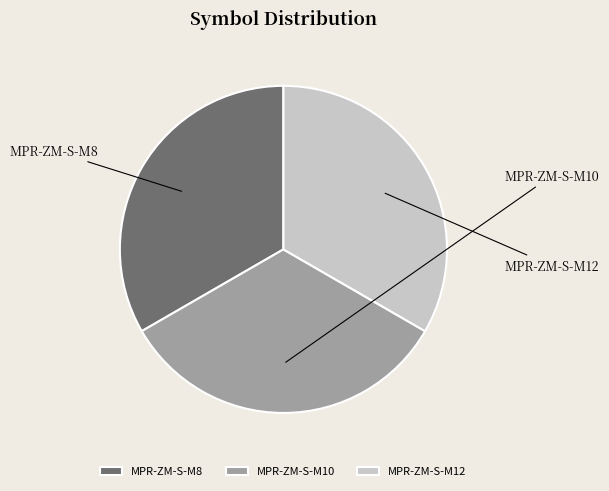

Which category has the biggest portion of the pie?

MPR-ZM-S-M12